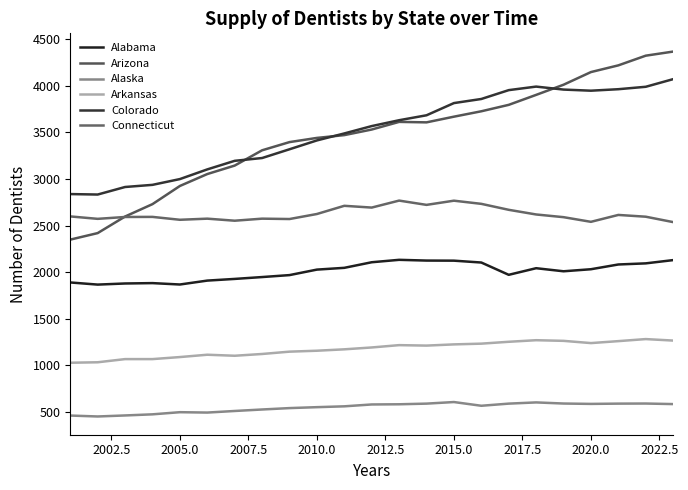

Is this an area chart (filled region under the line)?

No